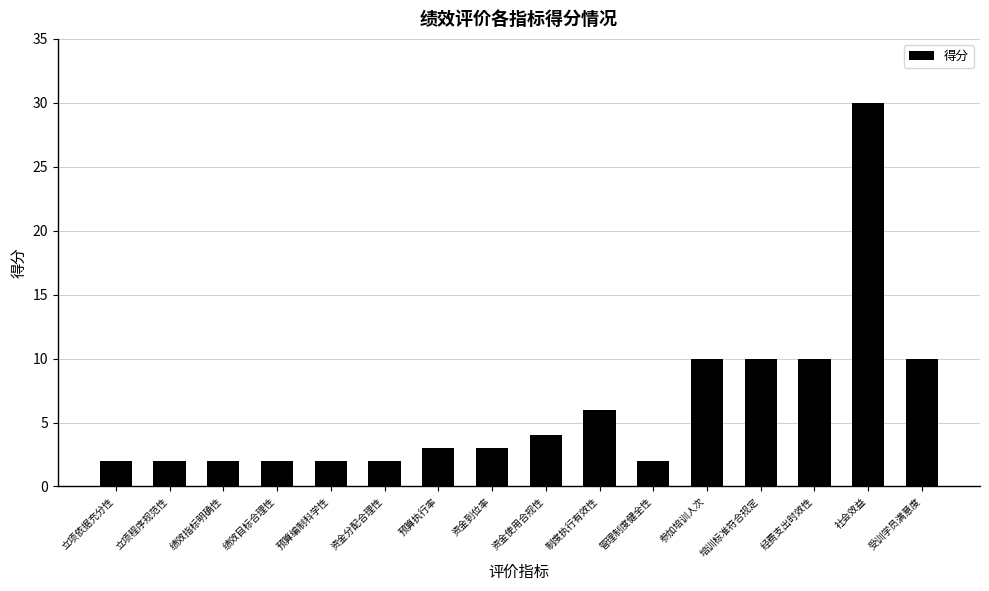

What is the label of the 13th bar from the left?

培训标准符合规定